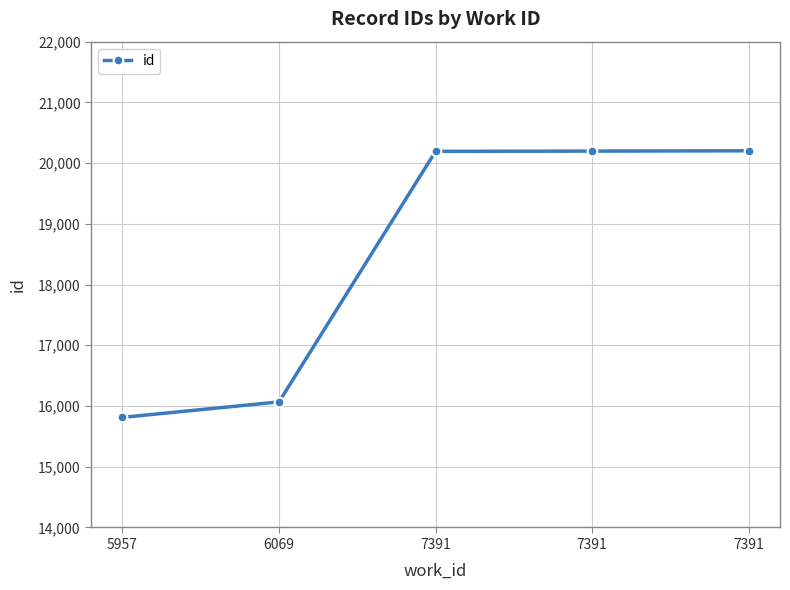

How many values are below 20194?

2